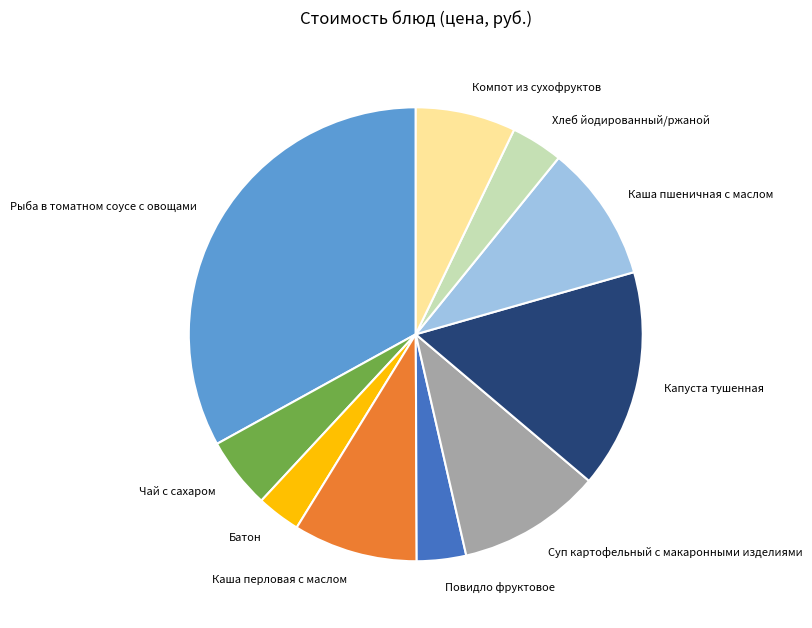

Is Компот из сухофруктов the majority of the pie?

No